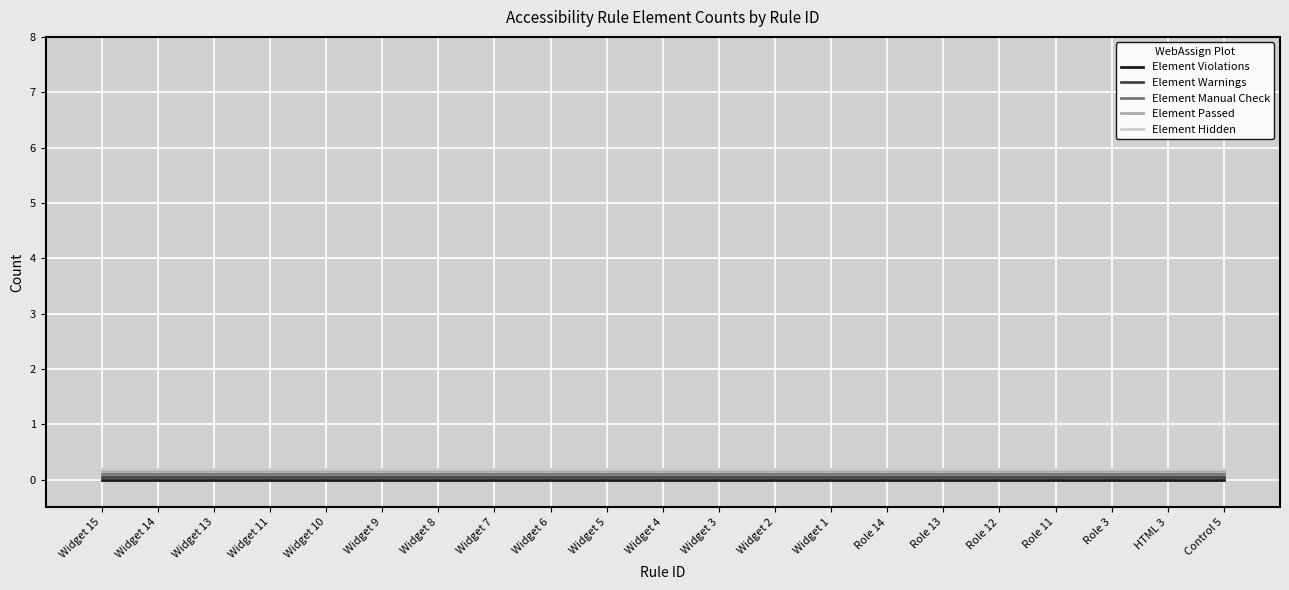

True or false: Element Hidden has a value of 0.2 at Widget 4.

True